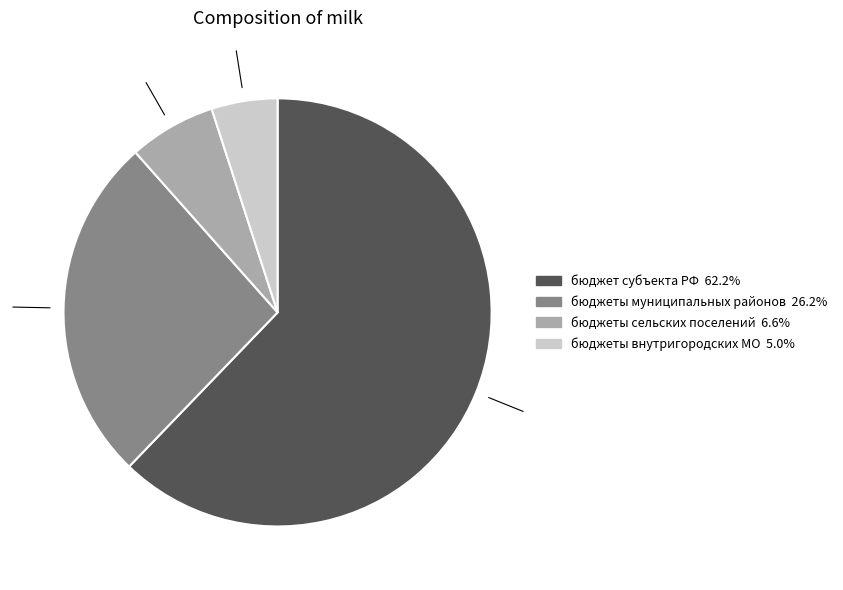

Is there any slice that represents more than half of the pie?

Yes